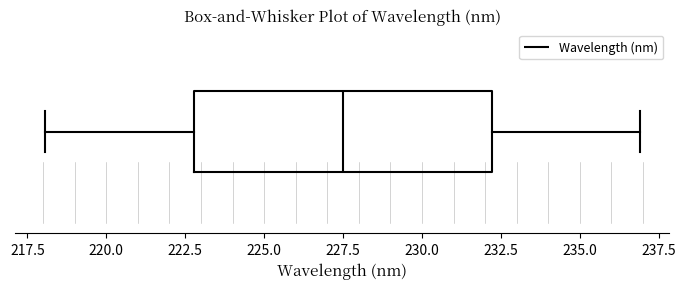

Where does the median line of the box sit on the x-axis? The values are not printed on the chart, so give them approximately, as read against the axis.

227.5